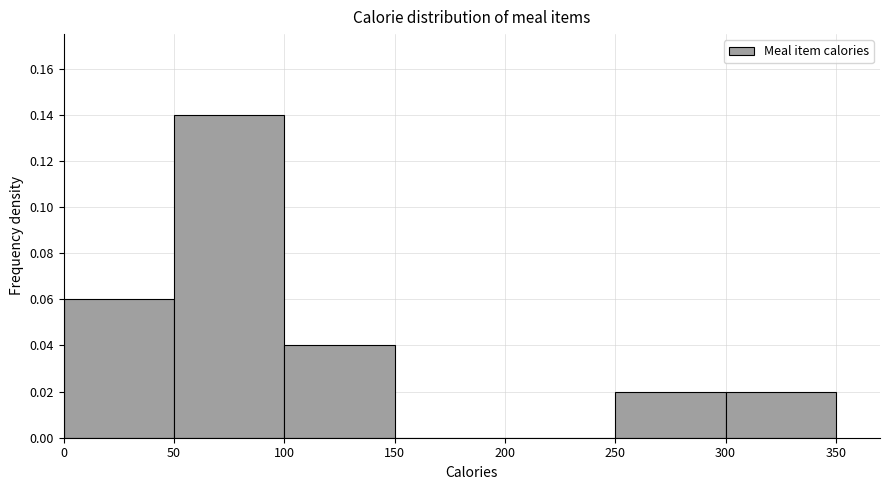

How tall is the bar that spans 250 to 300 on the x-axis? The values are not printed on the chart, so give them approximately, as read against the axis.

0.02